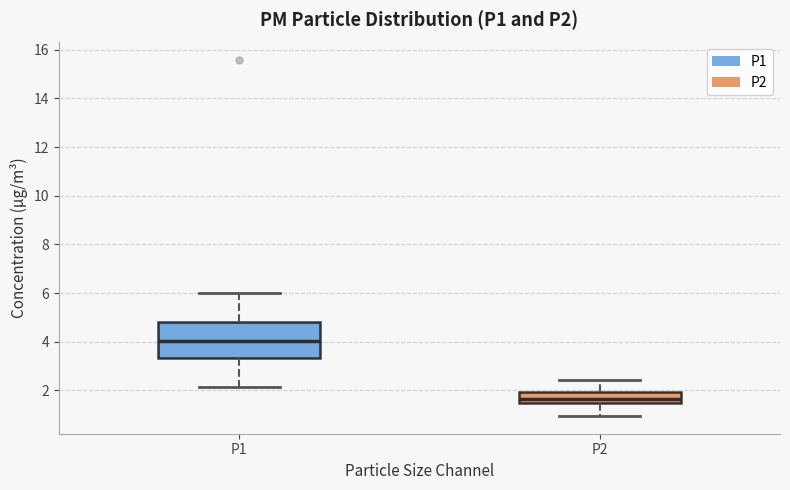

Reading left to right, read every box against the y-axis: the position of its median line, the range the box covers, and the ends of its whiskers. The values are not printed on the chart, so give them approximately, as read against the axis.

P1: median 4.0, box 3.4 to 4.8, whiskers 2.2 to 6.0
P2: median 1.6, box 1.4 to 2.0, whiskers 1.0 to 2.4